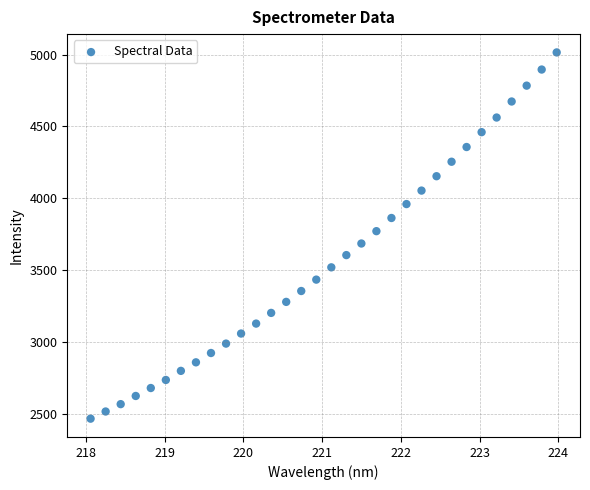

What is the range of X values (max minus min)?

5.9